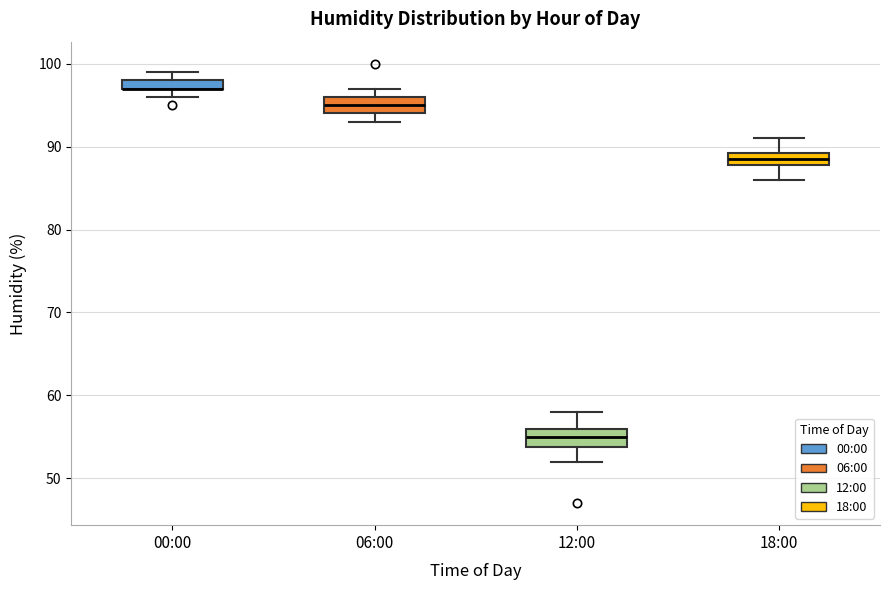

Where is the lower edge of the box for 18:00 on the y-axis? The values are not printed on the chart, so give them approximately, as read against the axis.

88